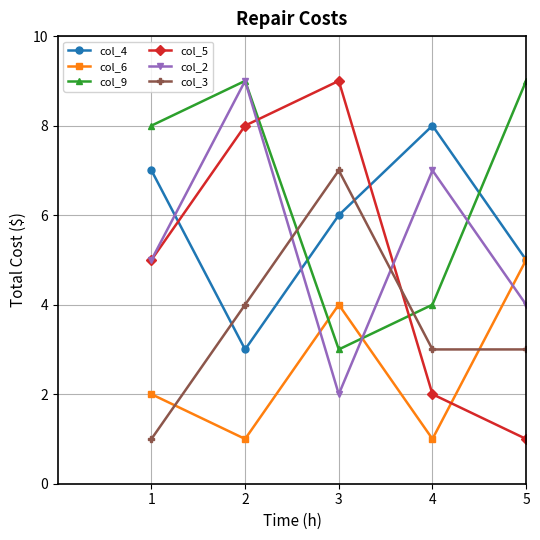

What is the spread (max minus min) of values at 4?

7